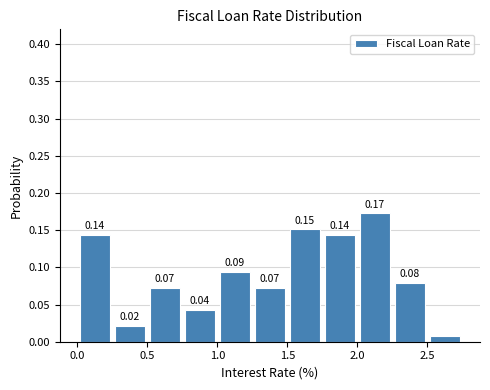

Which range on the x-axis has the tallest bar?

2.00 to 2.25